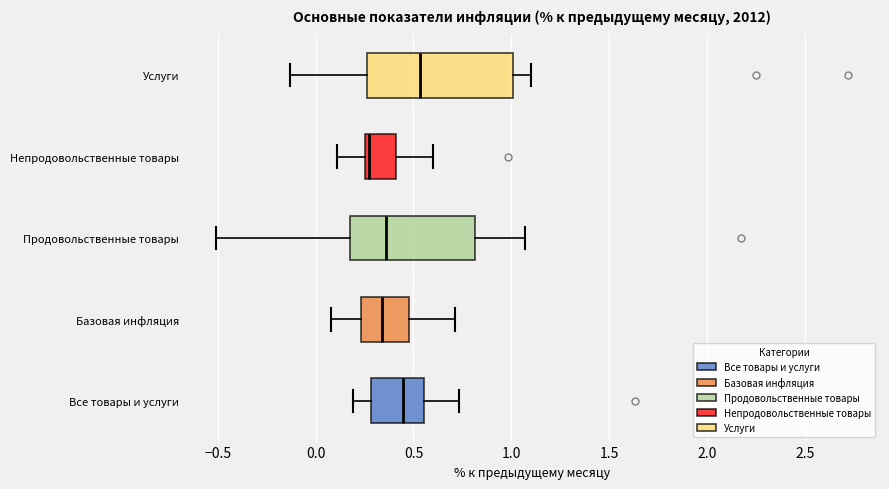

Reading bottom to top, transcribe this box plot: for each box, give where its median line is, the range the box spans, and where its two whiskers end, as read against the x-axis. The values are not printed on the chart, so give them approximately, as read against the axis.

Все товары и услуги: median 0.45, box 0.30 to 0.55, whiskers 0.20 to 0.75
Базовая инфляция: median 0.35, box 0.25 to 0.50, whiskers 0.10 to 0.70
Продовольственные товары: median 0.35, box 0.20 to 0.80, whiskers -0.50 to 1.05
Непродовольственные товары: median 0.30, box 0.25 to 0.40, whiskers 0.10 to 0.60
Услуги: median 0.55, box 0.25 to 1.00, whiskers -0.15 to 1.10